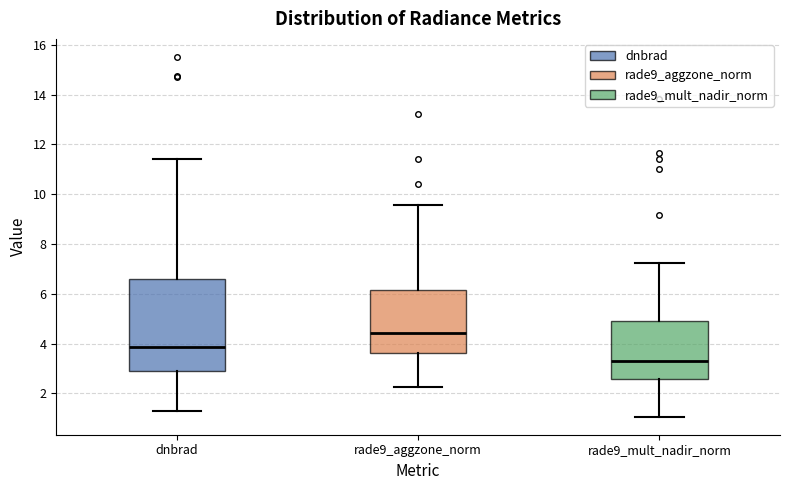

Which box's median line is the lowest?

rade9_mult_nadir_norm